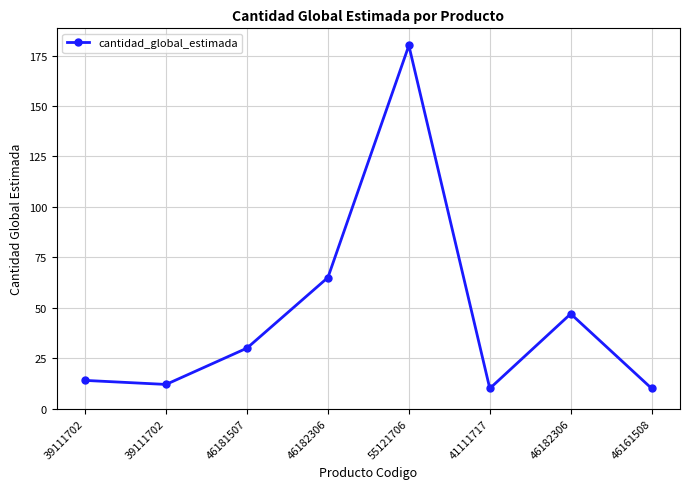

Rank the categories by value from highest to lowest.

55121706, 46182306, 46182306, 46181507, 39111702, 39111702, 41111717, 46161508